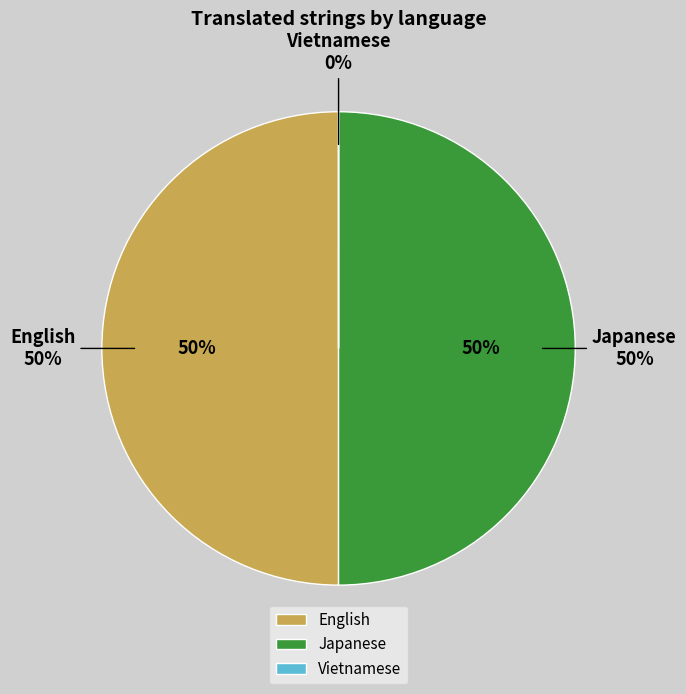

The English slice represents 50% of the pie. True or false?

True